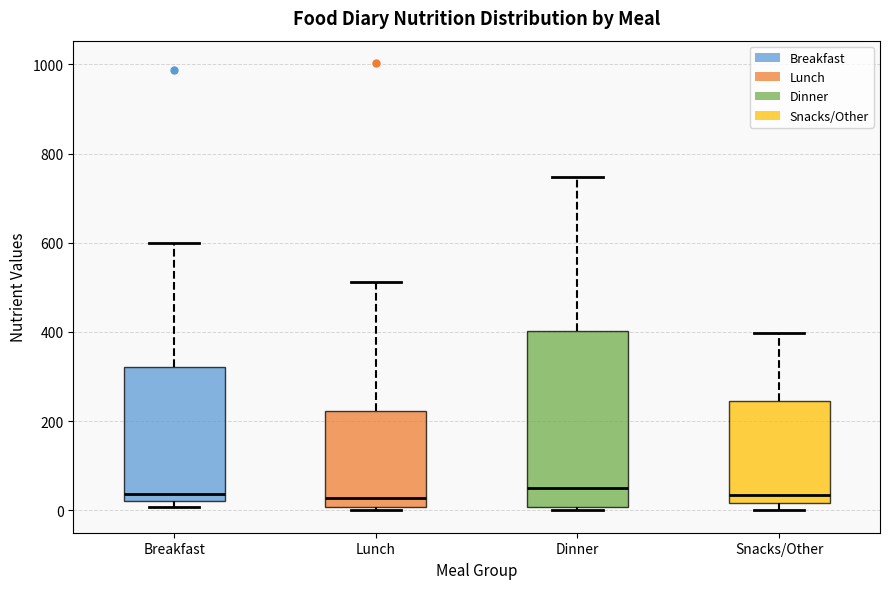

Reading left to right, read every box against the y-axis: the position of its median line, the range the box covers, and the ends of its whiskers. The values are not printed on the chart, so give them approximately, as read against the axis.

Breakfast: median 40, box 20 to 320, whiskers 0 to 600
Lunch: median 20, box 0 to 220, whiskers 0 (just below the box's lower edge) to 520
Dinner: median 60, box 0 to 400, whiskers 0 (just below the box's lower edge) to 740
Snacks/Other: median 40, box 20 to 240, whiskers 0 to 400